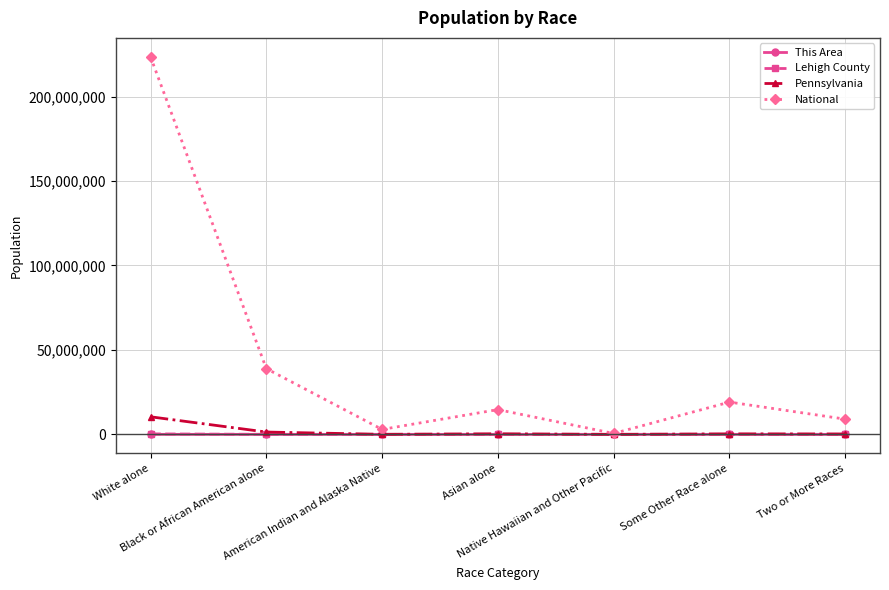

The value of This Area at Native Hawaiian and Other Pacific is 7. True or false?

True